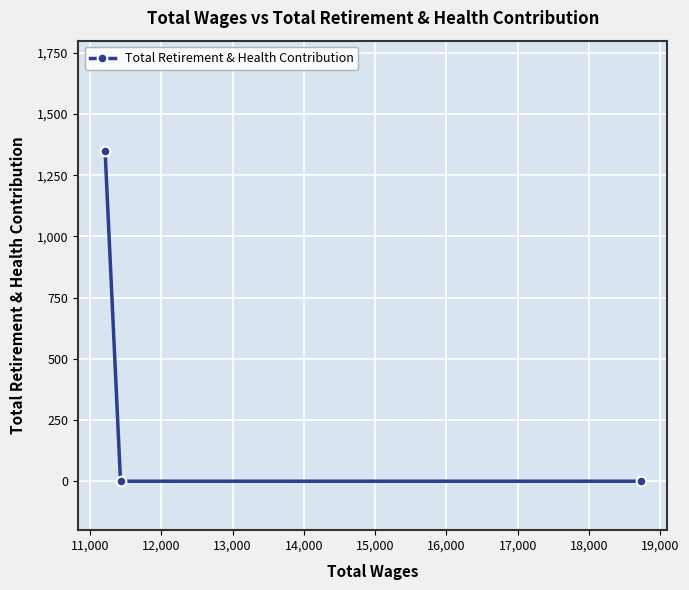

How many data points does each series have?

3